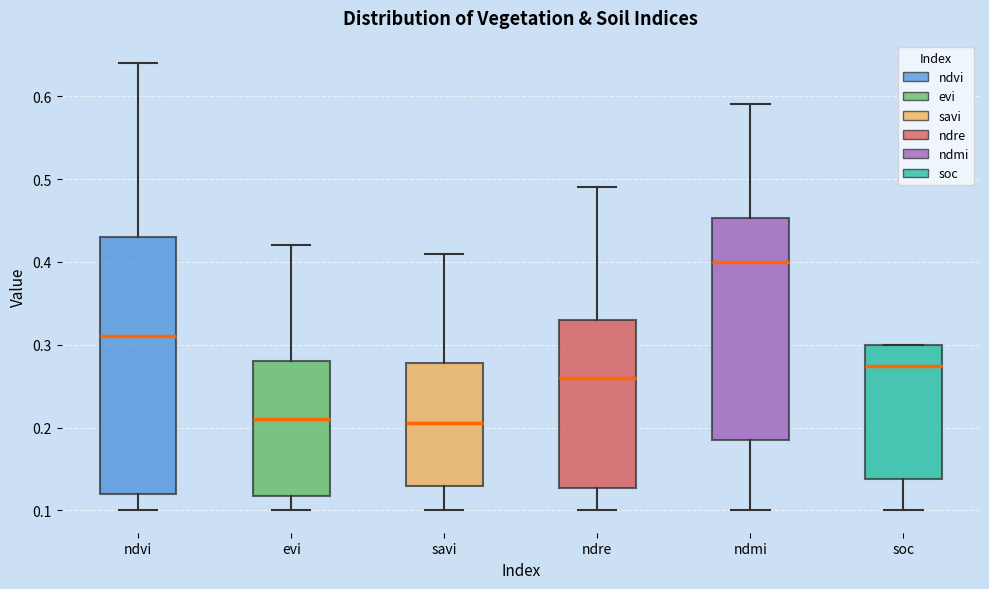

Where does the lower whisker of the box for ndre end on the y-axis? The values are not printed on the chart, so give them approximately, as read against the axis.

0.10